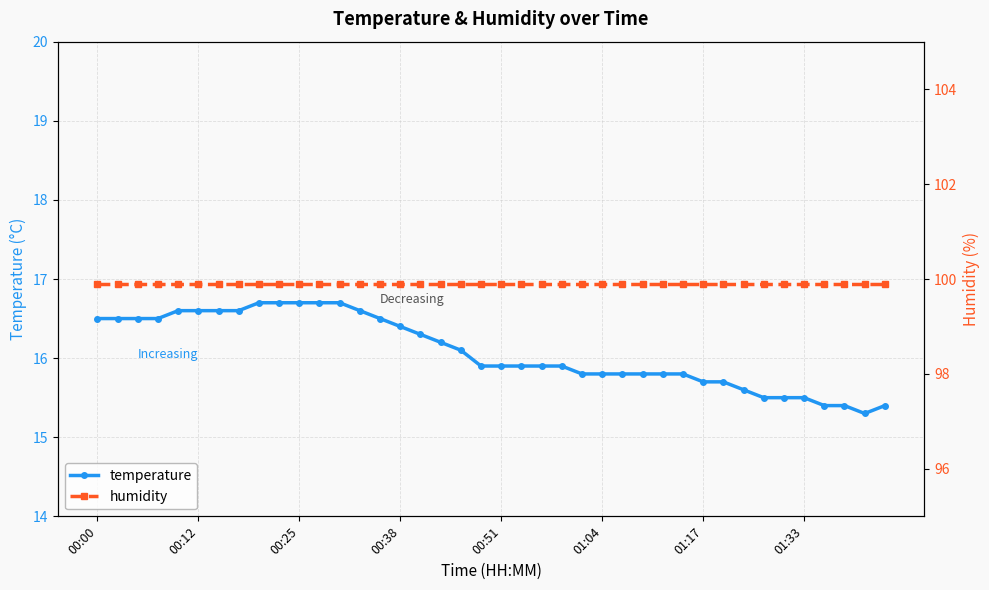

True or false: temperature has a value of 27.7 at 01:17.

False